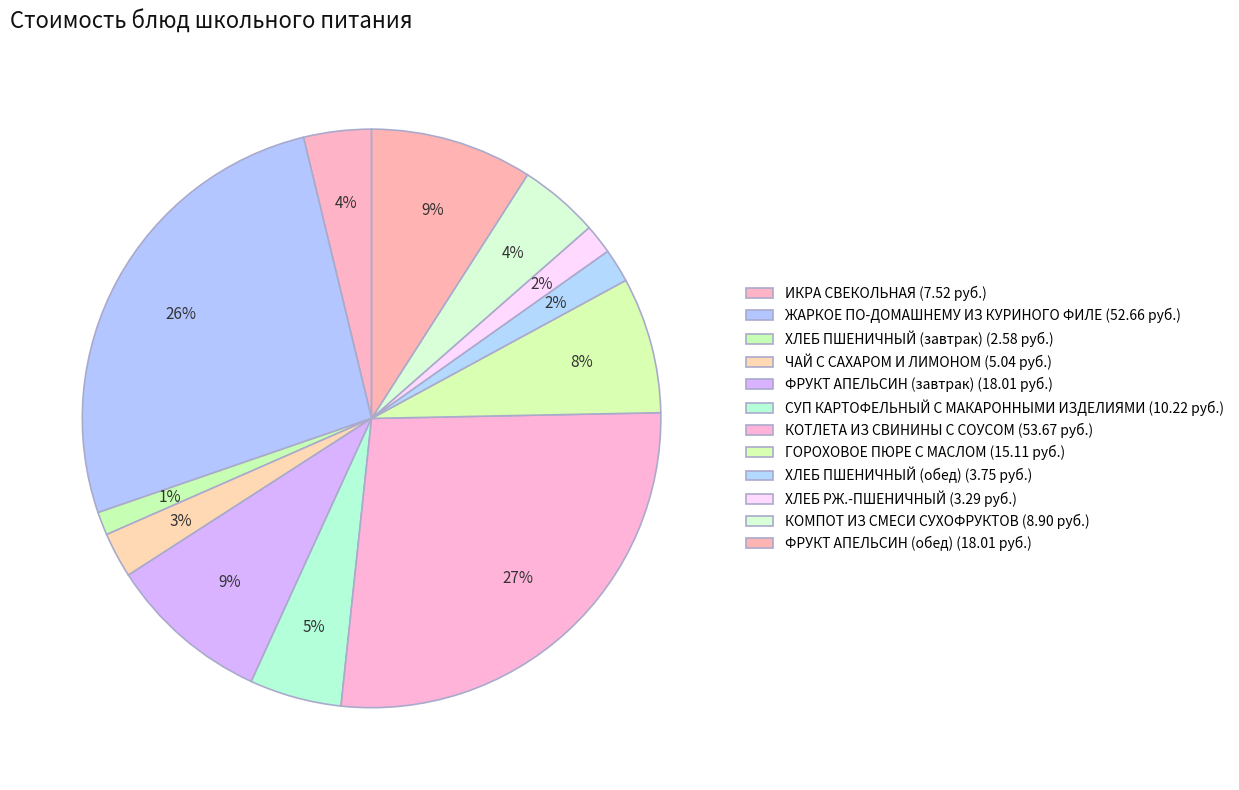

How many slices are in this pie chart?

12